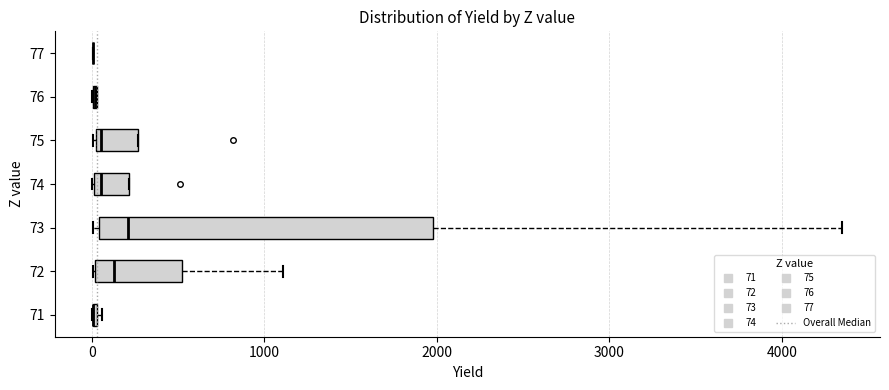

Reading bottom to top, transcribe this box plot: for each box, give where its median line is, the range the box spans, and where its two whiskers end, as read against the x-axis. The values are not printed on the chart, so give them approximately, as read against the axis.

71: box collapsed to a line at 0, whiskers 0 to 100
72: median 100, box 0 to 500, whiskers 0 to 1100
73: median 200, box 0 to 2000, whiskers 0 (just left of the box's left edge) to 4400
74: median 100, box 0 to 200, whiskers 0 to 200
75: median 100, box 0 to 300, whiskers 0 to 300
76: box collapsed to a line at 0, whiskers 0 to 0
77: box collapsed to a line at 0, whiskers 0 to 0